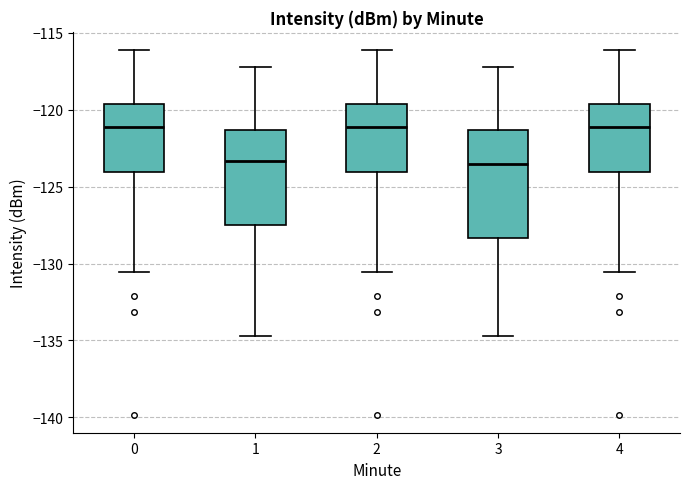

Reading left to right, transcribe this box plot: for each box, give where its median line is, the range the box spans, and where its two whiskers end, as read against the y-axis. The values are not printed on the chart, so give them approximately, as read against the axis.

0: median -121.0, box -124.0 to -119.5, whiskers -130.5 to -116.0
1: median -123.5, box -127.5 to -121.5, whiskers -134.5 to -117.0
2: median -121.0, box -124.0 to -119.5, whiskers -130.5 to -116.0
3: median -123.5, box -128.5 to -121.5, whiskers -134.5 to -117.0
4: median -121.0, box -124.0 to -119.5, whiskers -130.5 to -116.0